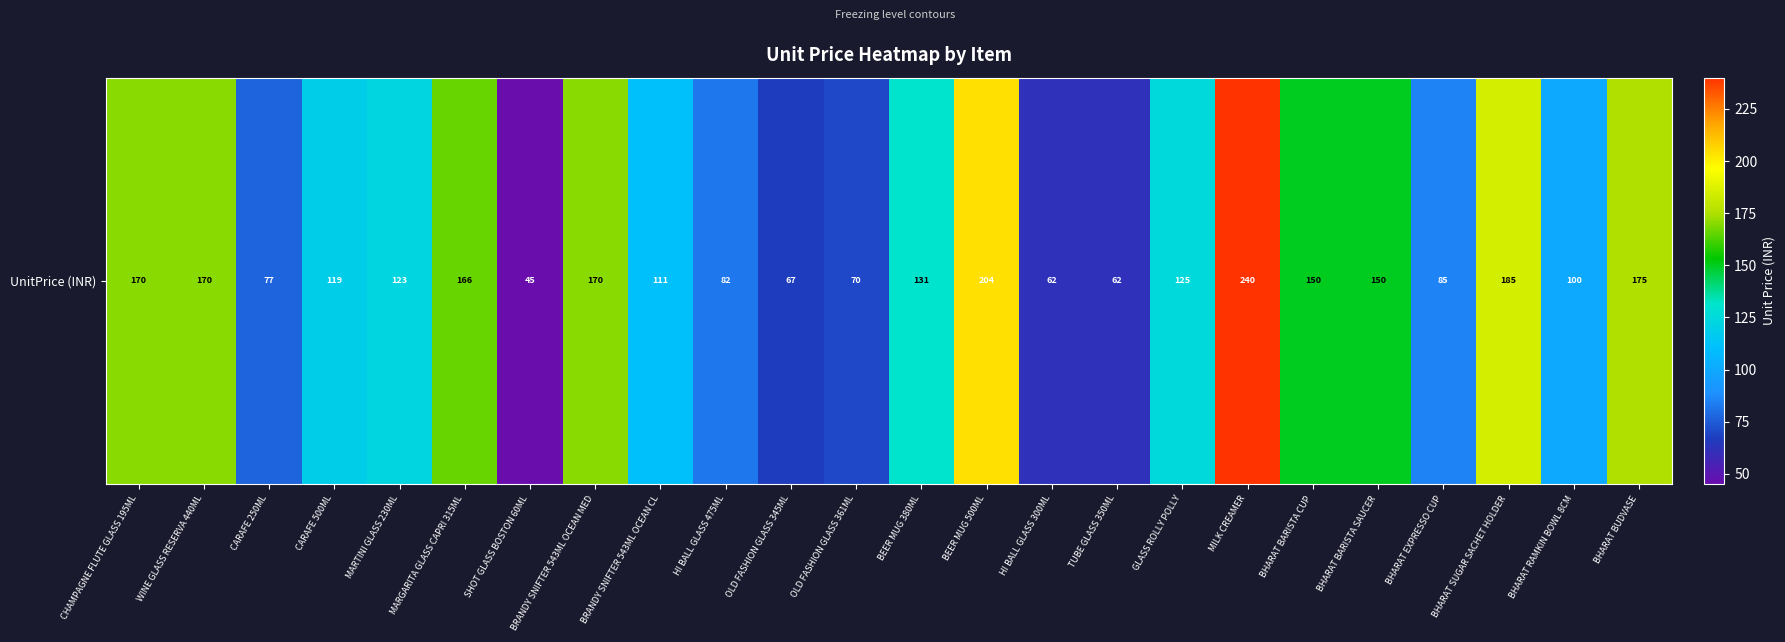

Reading left to right, list all the values displayed in this chart.

CHAMPAGNE FLUTE GLASS 195ML=170	WINE GLASS RESERVA 440ML=170	CARAFE 250ML=77	CARAFE 500ML=119	MARTINI GLASS 230ML=123	MARGARITA GLASS CAPRI 315ML=166	SHOT GLASS BOSTON 60ML=45	BRANDY SNIFTER 543ML OCEAN MED=170	BRANDY SNIFTER 543ML OCEAN CL=111	HI BALL GLASS 475ML=82	OLD FASHION GLASS 345ML=67	OLD FASHION GLASS 361ML=70	BEER MUG 380ML=131	BEER MUG 500ML=204	HI BALL GLASS 300ML=62	TUBE GLASS 350ML=62	GLASS ROLLY POLLY=125	MILK CREAMER=240	BHARAT BARISTA CUP=150	BHARAT BARISTA SAUCER=150	BHARAT EXPRESSO CUP=85	BHARAT SUGAR SACHET HOLDER=185	BHARAT RAMKIN BOWL 8CM=100	BHARAT BUDVASE=175